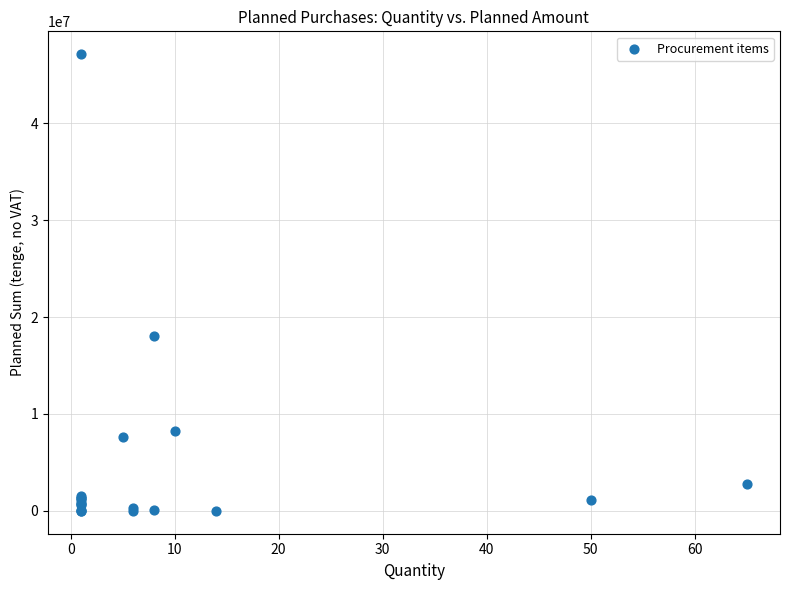

What Y value in the scatter plot is closest to 23565807?

18076727.0